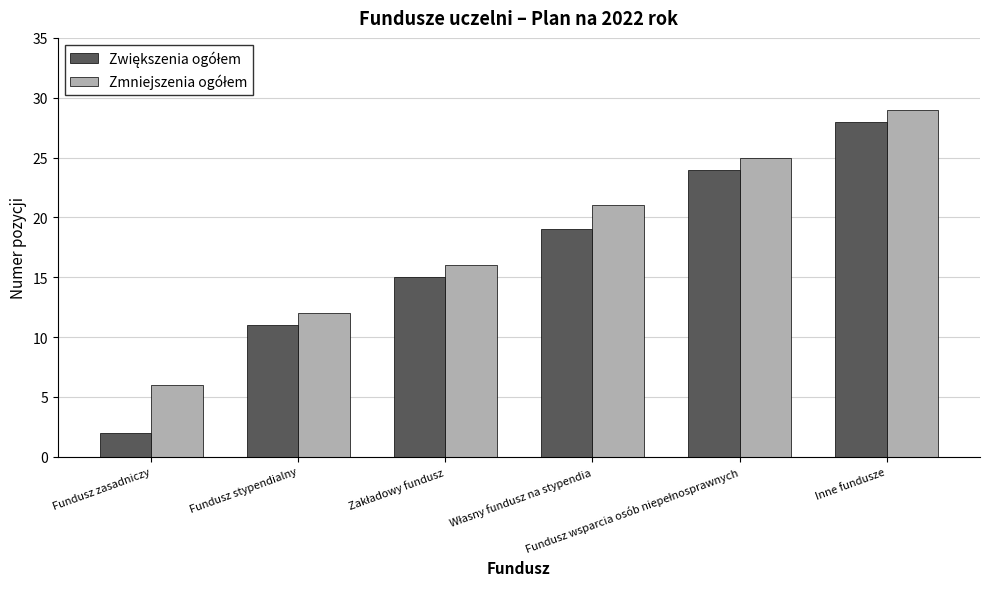

At how many categories does at least one series exceed 10?

5